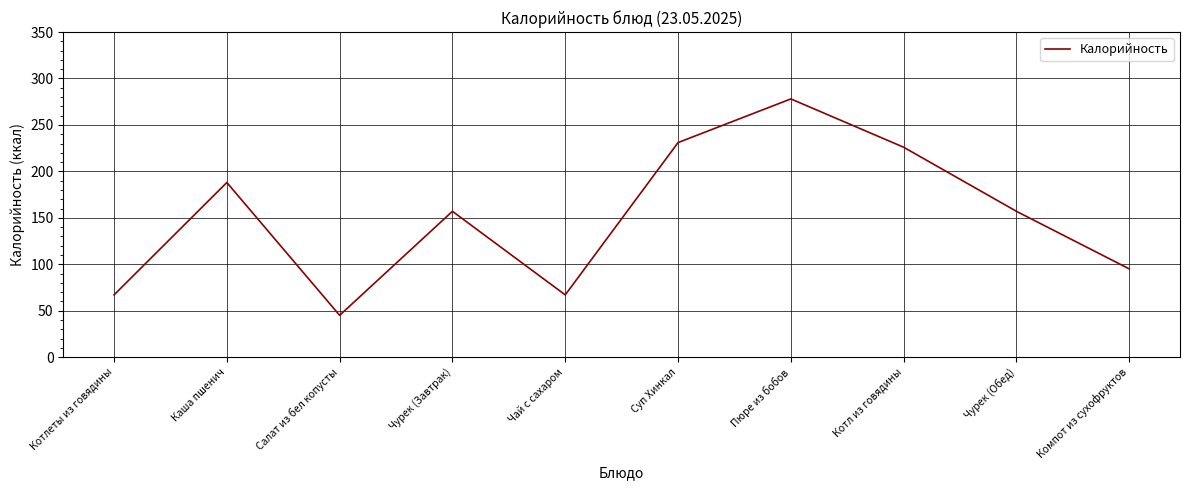

What is the minimum value shown in the chart?

45